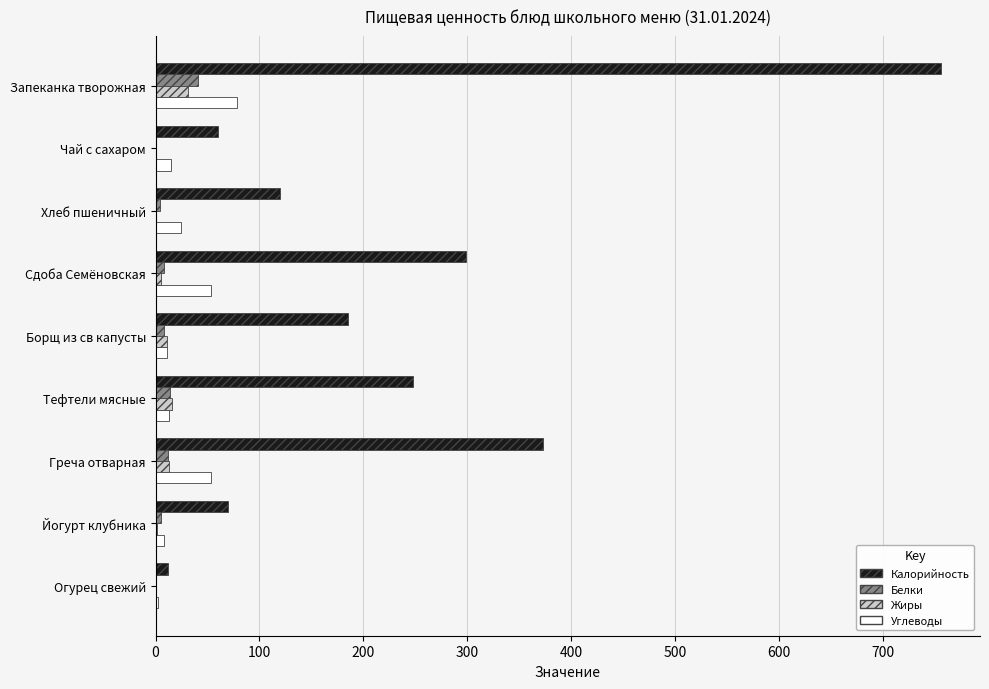

What are all the series names shown in the legend?

Калорийность, Белки, Жиры, Углеводы